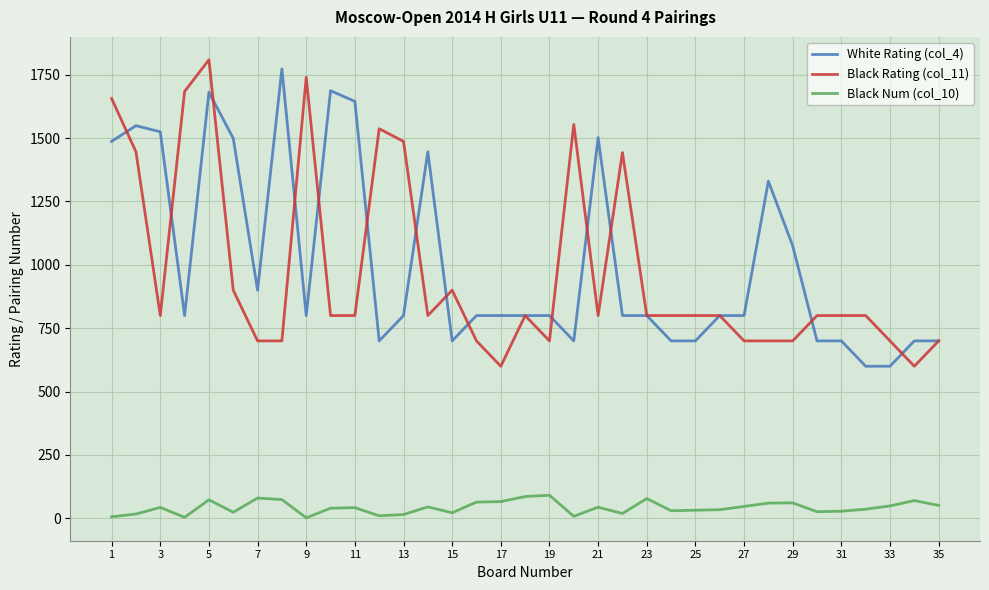

What is the greatest value displayed?

1809